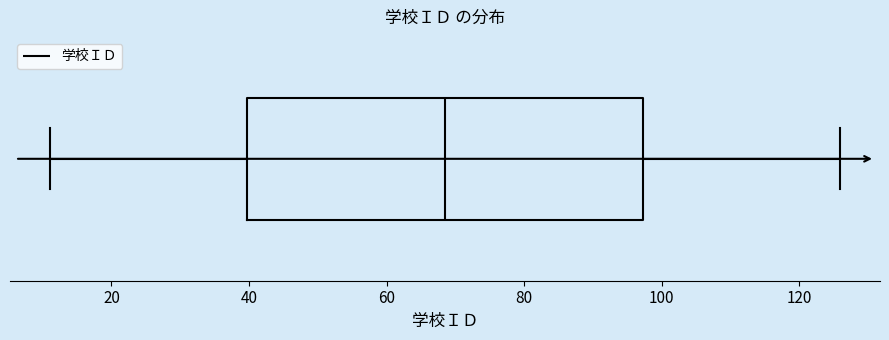

Transcribe this box plot: give where the median line is, the range the box spans, and where the two whiskers end, as read against the x-axis. The values are not printed on the chart, so give them approximately, as read against the axis.

median 68, box 40 to 98, whiskers 12 to 126